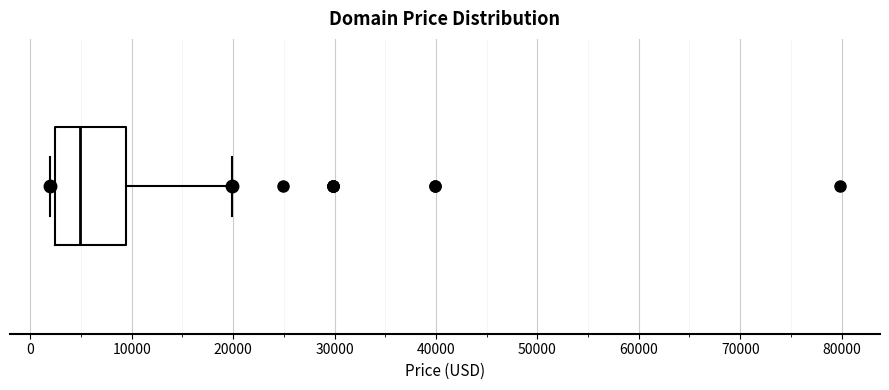

Transcribe this box plot: give where the median line is, the range the box spans, and where the two whiskers end, as read against the x-axis. The values are not printed on the chart, so give them approximately, as read against the axis.

median 5000, box 2000 to 9000, whiskers 2000 (just left of the box's left edge) to 20000